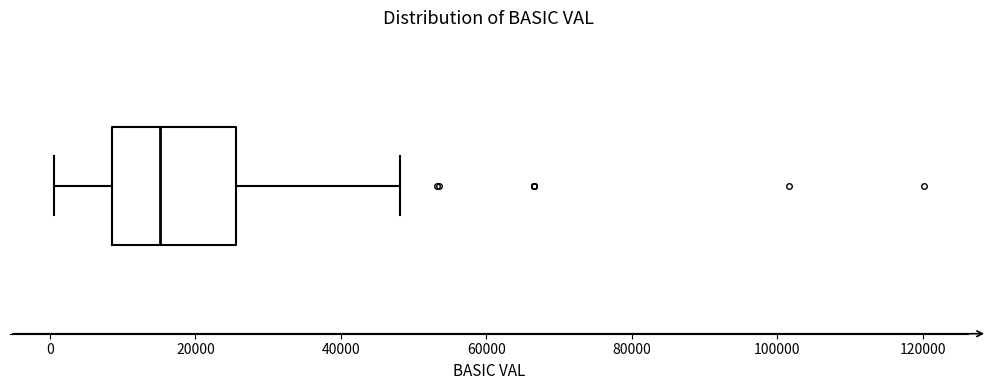

Read this box plot against the x-axis: the position of the median line, the range covered by the box, and the ends of both whiskers. The values are not printed on the chart, so give them approximately, as read against the axis.

median 16000, box 8000 to 26000, whiskers 0 to 48000